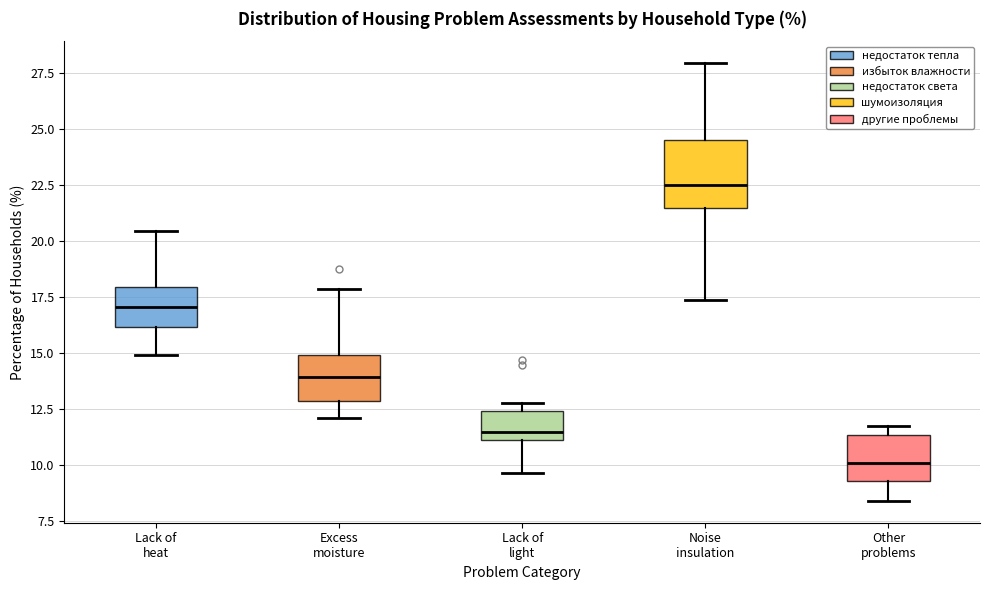

Comparing the boxes themselves (not the whiskers), which one is the tallest?

Noise insulation